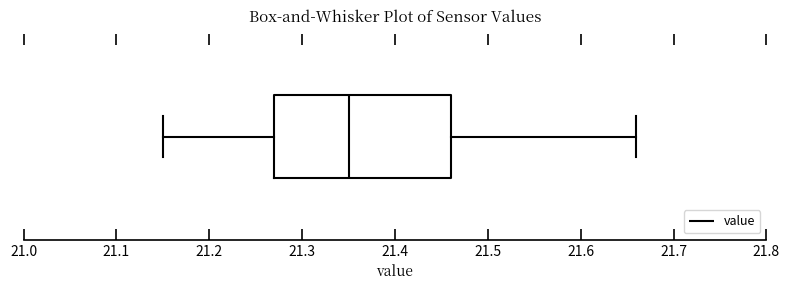

Where does the median line of the box sit on the x-axis? The values are not printed on the chart, so give them approximately, as read against the axis.

21.35